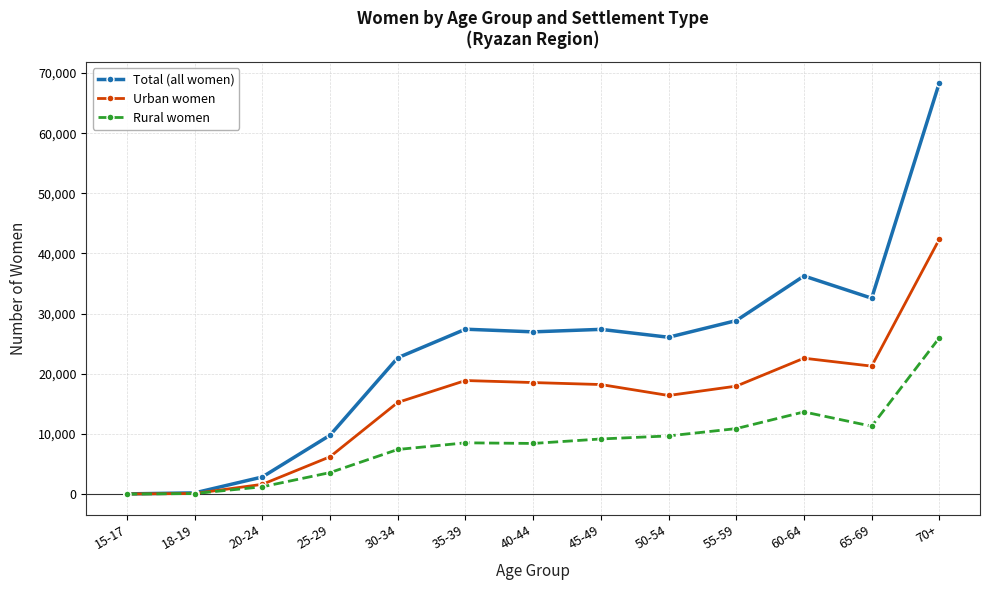

At 65-69, list the series in order from largest to smallest.

Total (all women), Urban women, Rural women